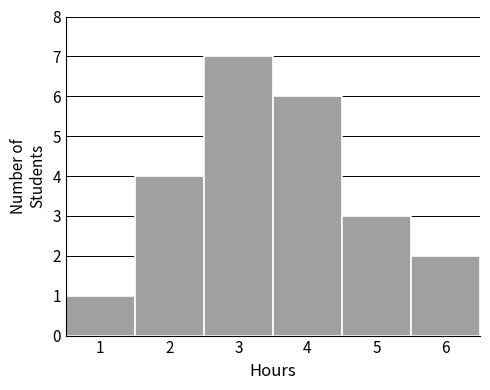

Reading left to right, transcribe this chart: for each bar, give the range it covers on the x-axis and its height. The values are not printed on the chart, so give them approximately, as read against the axis.

0.5 to 1.5: 1
1.5 to 2.5: 4
2.5 to 3.5: 7
3.5 to 4.5: 6
4.5 to 5.5: 3
5.5 to 6.5: 2